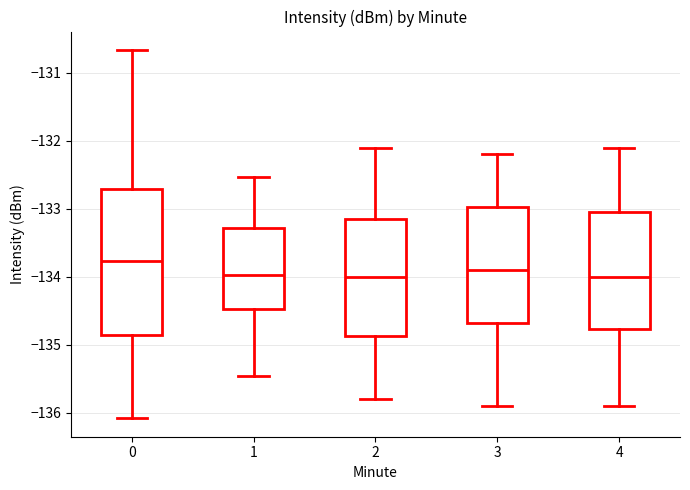

Reading left to right, transcribe this box plot: for each box, give where its median line is, the range the box spans, and where its two whiskers end, as read against the y-axis. The values are not printed on the chart, so give them approximately, as read against the axis.

0: median -133.8, box -134.9 to -132.7, whiskers -136.1 to -130.7
1: median -134.0, box -134.5 to -133.3, whiskers -135.5 to -132.5
2: median -134.0, box -134.9 to -133.1, whiskers -135.8 to -132.1
3: median -133.9, box -134.7 to -133.0, whiskers -135.9 to -132.2
4: median -134.0, box -134.8 to -133.0, whiskers -135.9 to -132.1